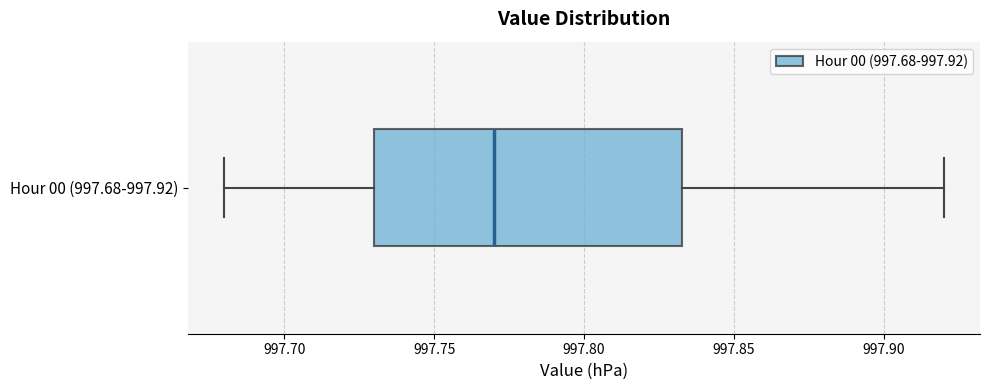

Transcribe this box plot: give where the median line is, the range the box spans, and where the two whiskers end, as read against the x-axis. The values are not printed on the chart, so give them approximately, as read against the axis.

median 997.770, box 997.730 to 997.835, whiskers 997.680 to 997.920